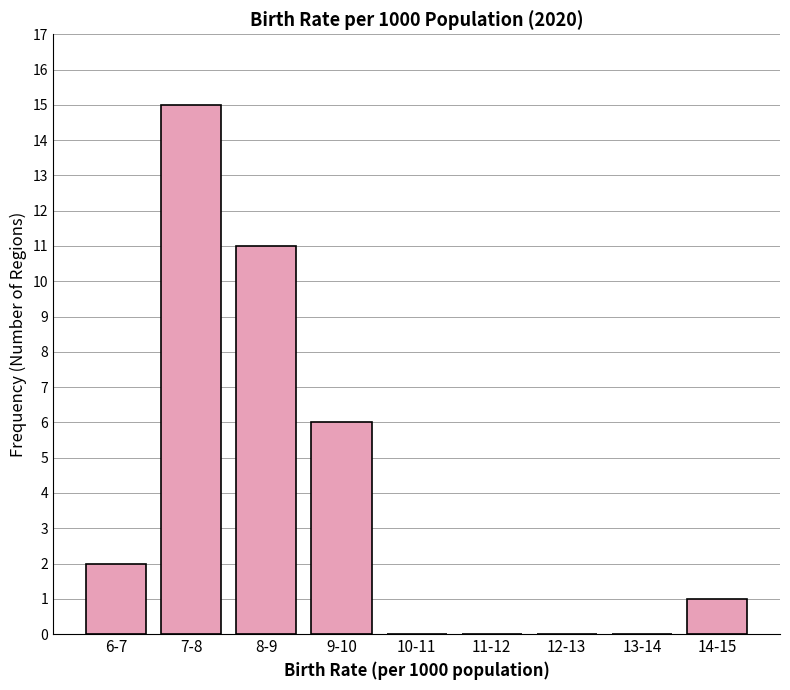

Reading right to left, transcribe all the data shown in this chart.

14-15=1	13-14=0	12-13=0	11-12=0	10-11=0	9-10=6	8-9=11	7-8=15	6-7=2